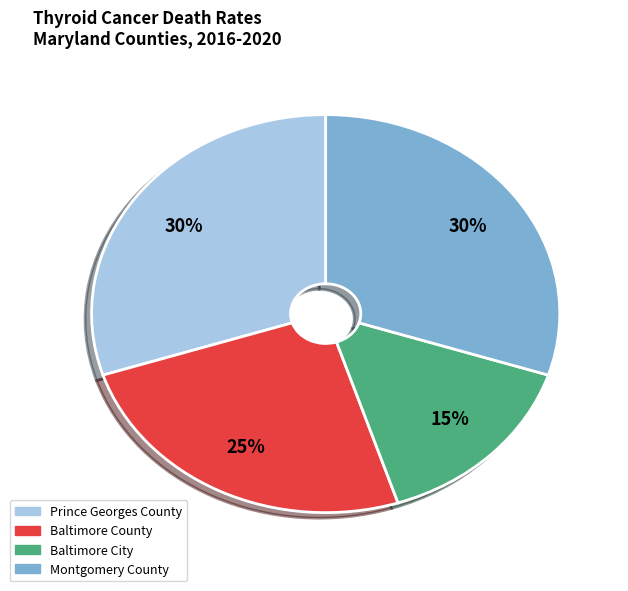

Do Baltimore County and Baltimore City together represent more than half of the pie?

No